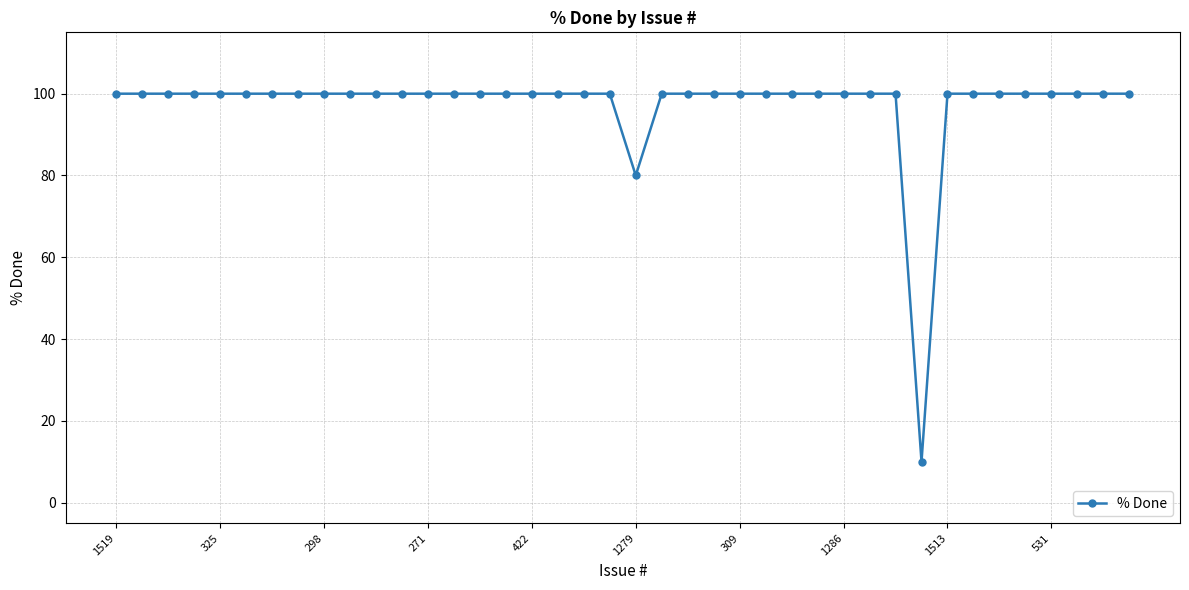

What is the smallest value displayed?

10